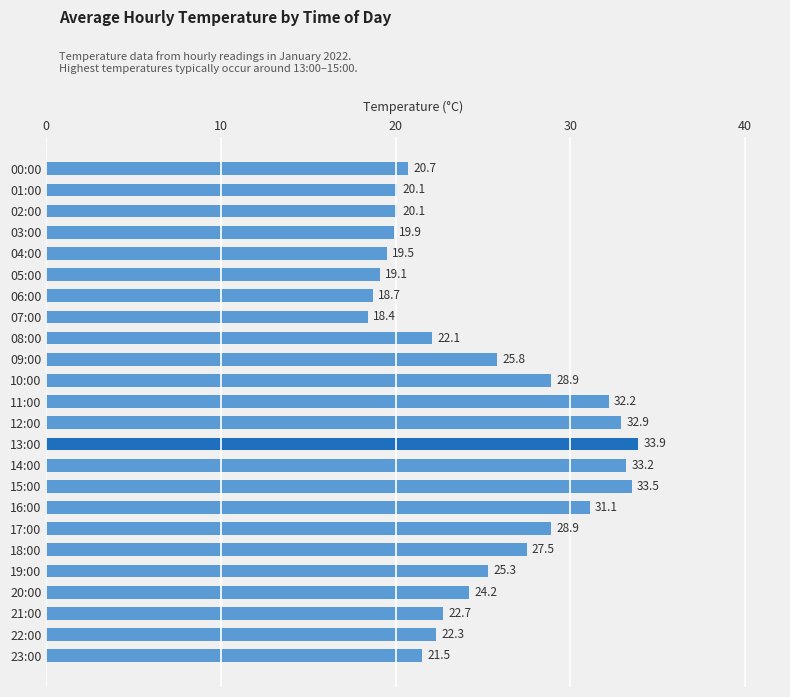

What is the label of the 21st bar from the bottom?

03:00